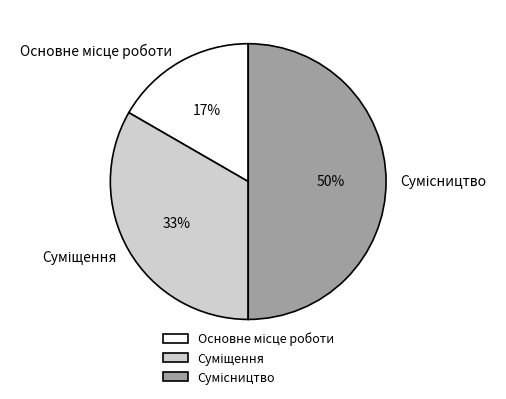

To the nearest percent, what is the difference between the largest and smallest slice percentages?

33%